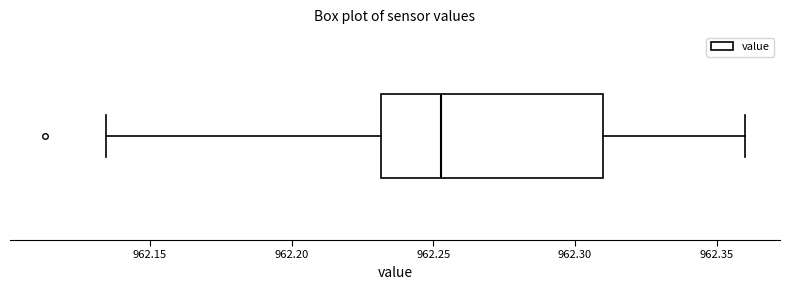

Read this box plot against the x-axis: the position of the median line, the range covered by the box, and the ends of both whiskers. The values are not printed on the chart, so give them approximately, as read against the axis.

median 962.255, box 962.230 to 962.310, whiskers 962.135 to 962.360